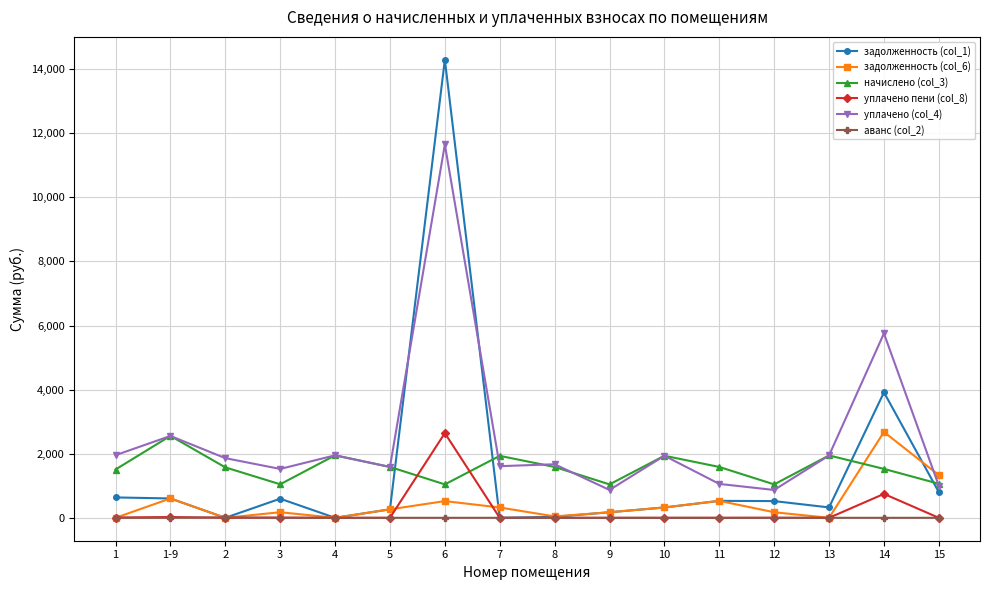

Count the number of data series in this chart.

6